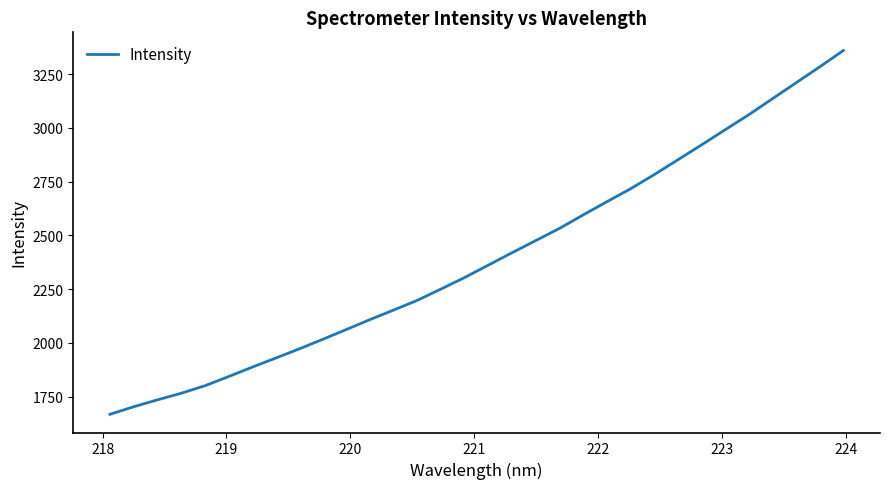

What is the maximum value shown in the chart?

3360.1